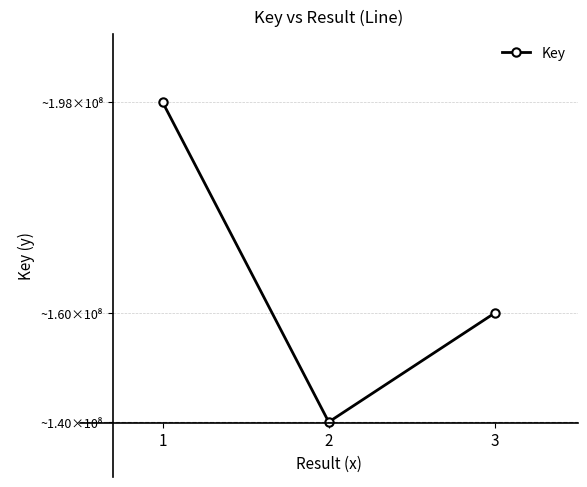

What is the change in value from 2 to 3?

+19663412